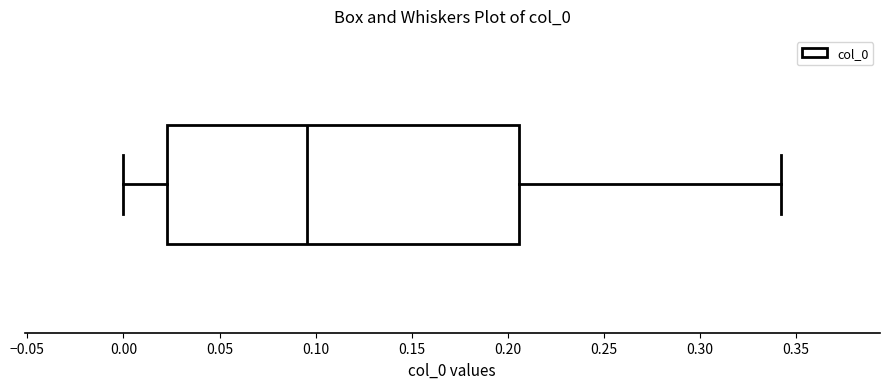

Read this box plot against the x-axis: the position of the median line, the range covered by the box, and the ends of both whiskers. The values are not printed on the chart, so give them approximately, as read against the axis.

median 0.095, box 0.025 to 0.205, whiskers 0.000 to 0.340